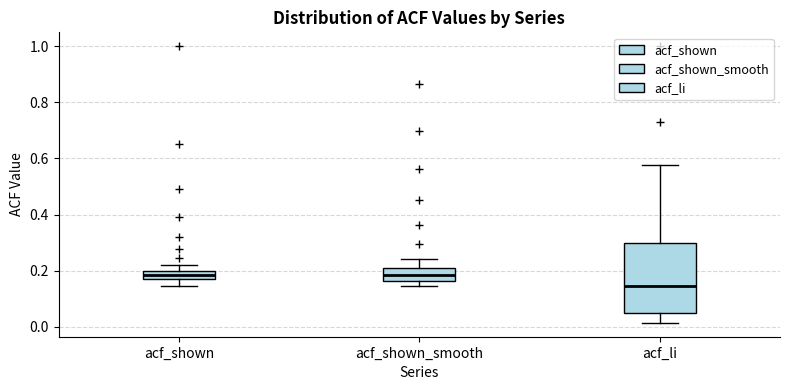

Where is the upper edge of the box for acf_li on the y-axis? The values are not printed on the chart, so give them approximately, as read against the axis.

0.30